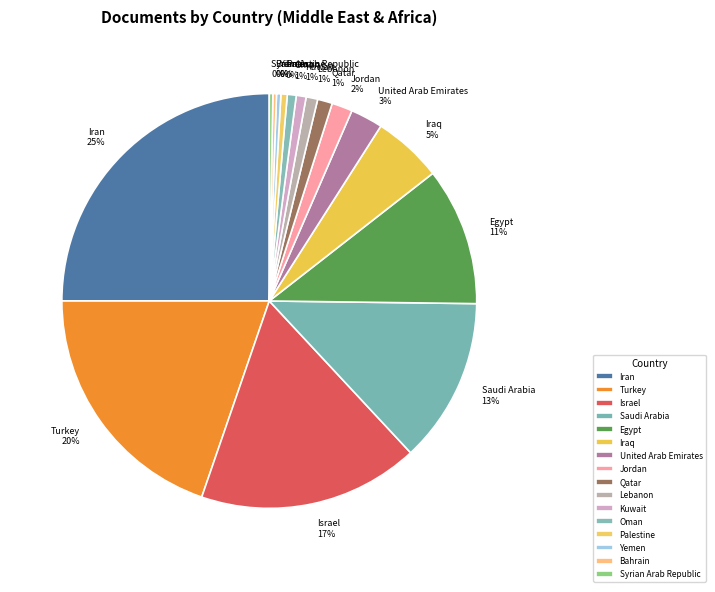

To the nearest percent, what is the difference between the Israel and Egypt slice percentages?

6%